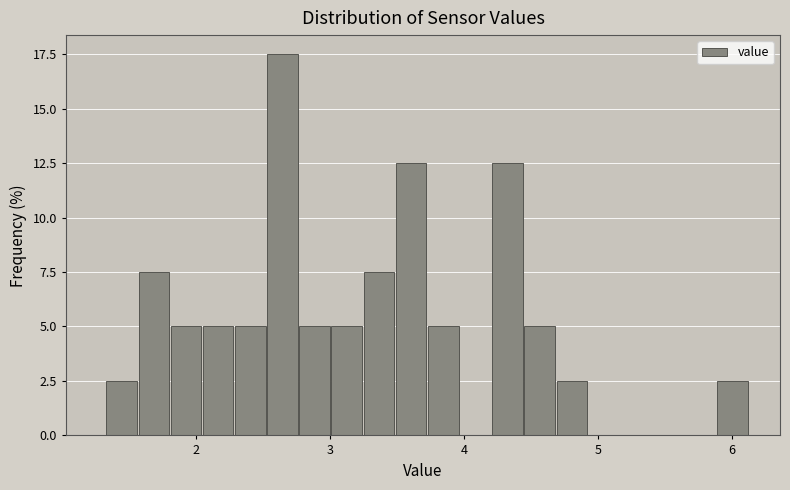

Read against the x-axis, roughly where is the centre of the tallest bar?

2.6